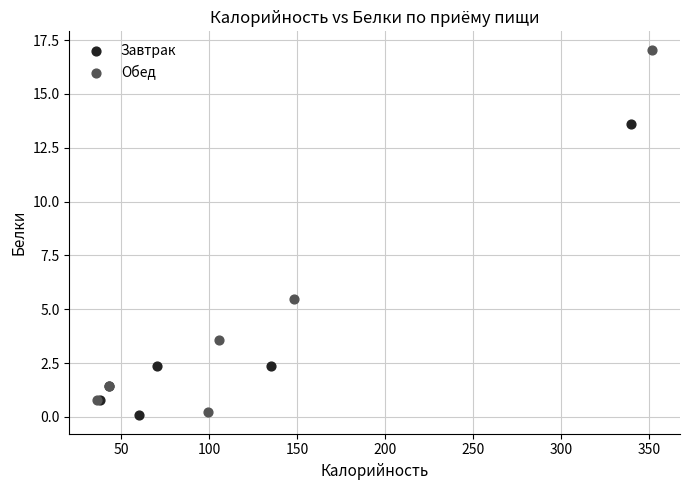

Which series has the largest Y range (max minus min)?

Обед